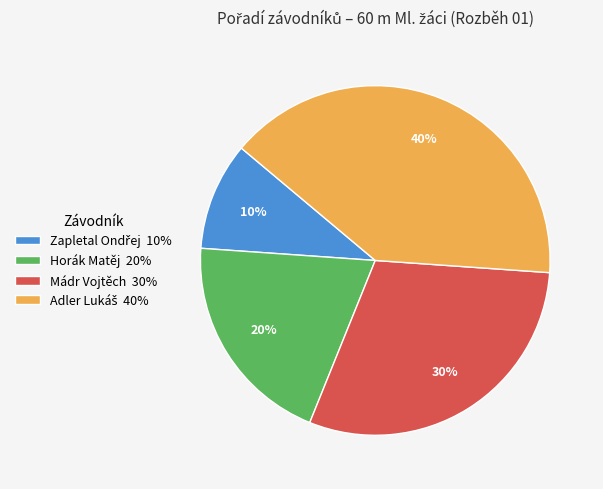

To the nearest percent, what portion does Mádr Vojtěch 30% represent?

30%